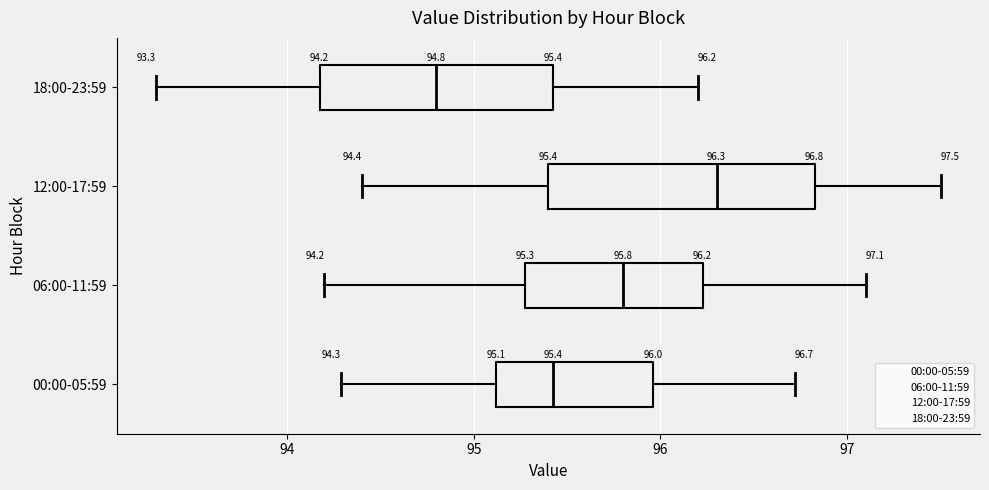

Which box has the furthest to the right median line?

12:00-17:59